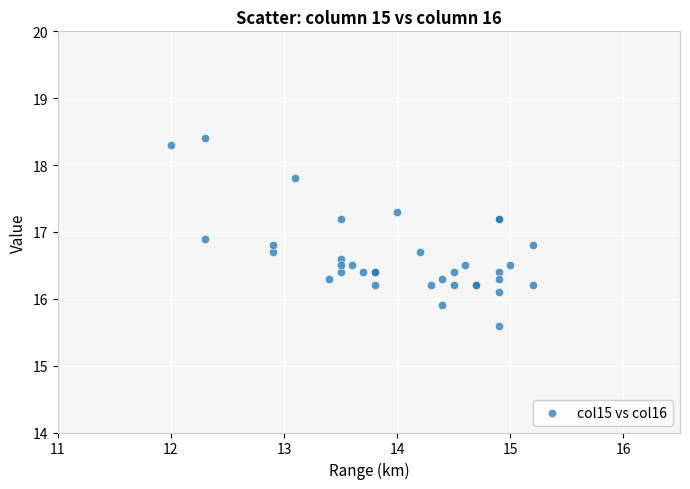

What Y value in the scatter plot is closest to 17?

16.9